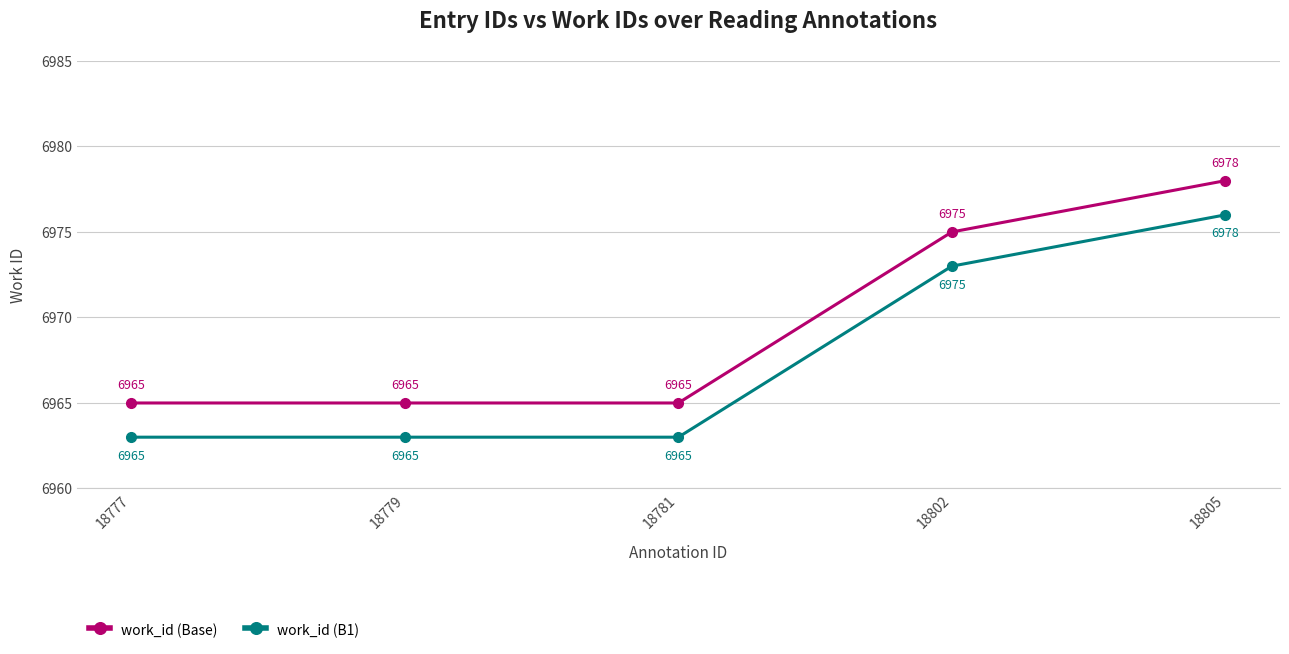

The value of work_id (B1) at 18802 is 6973. True or false?

True